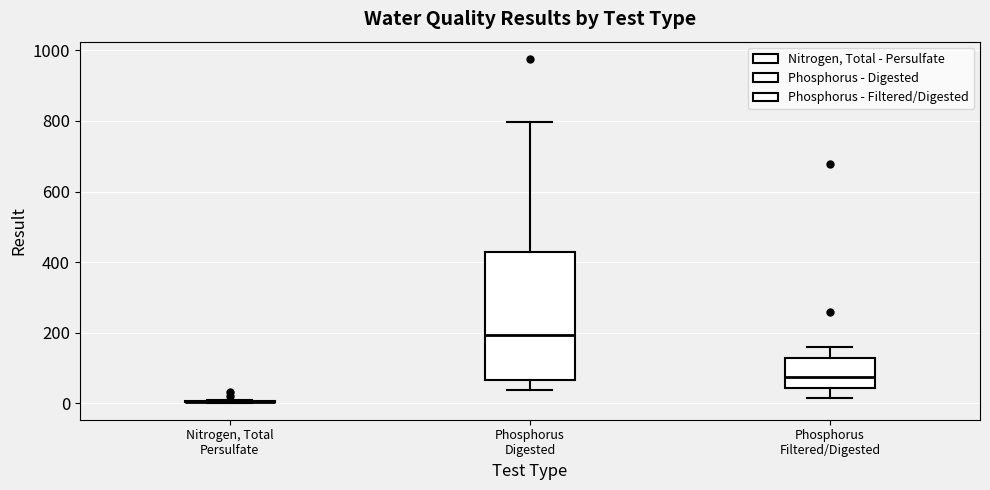

Reading left to right, transcribe this box plot: for each box, give where its median line is, the range the box spans, and where its two whiskers end, as read against the y-axis. The values are not printed on the chart, so give them approximately, as read against the axis.

Nitrogen, Total Persulfate: box collapsed to a line at 0, whiskers 0 to 0
Phosphorus Digested: median 200, box 60 to 440, whiskers 40 to 800
Phosphorus Filtered/Digested: median 80, box 40 to 120, whiskers 20 to 160